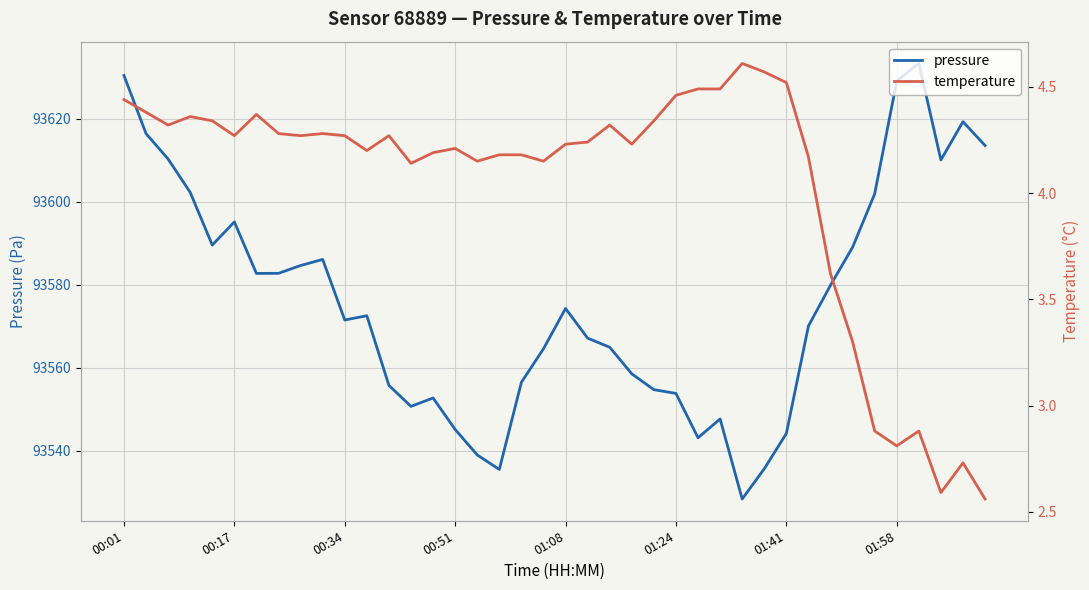

What is the maximum value for pressure?

93633.3